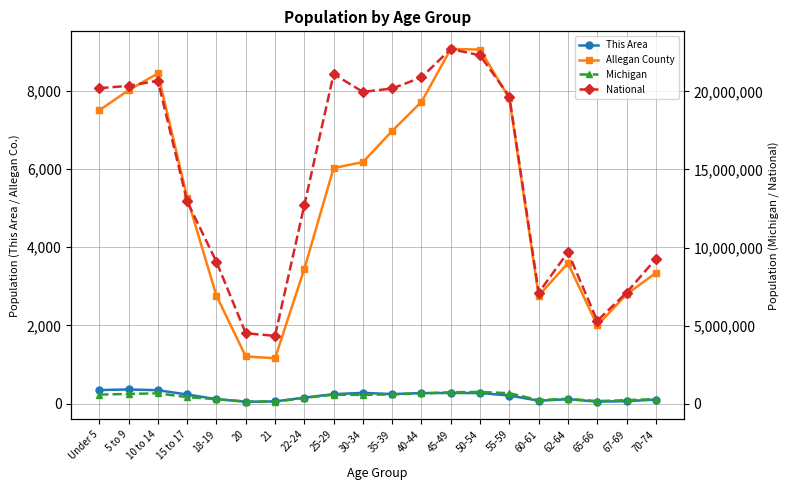

What is the label of the 14th point from the right?

21